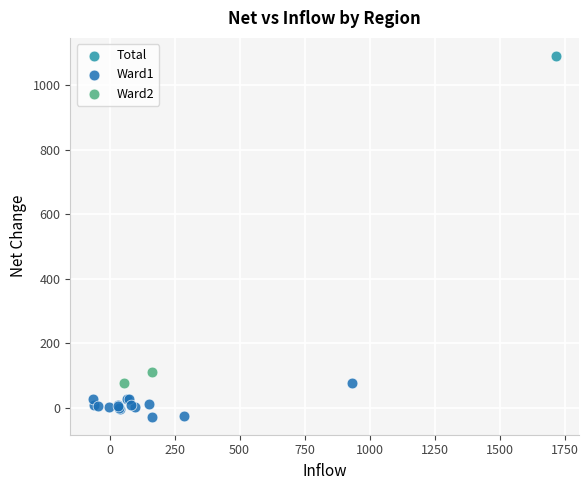

Which series reaches the maximum Y coordinate?

Total